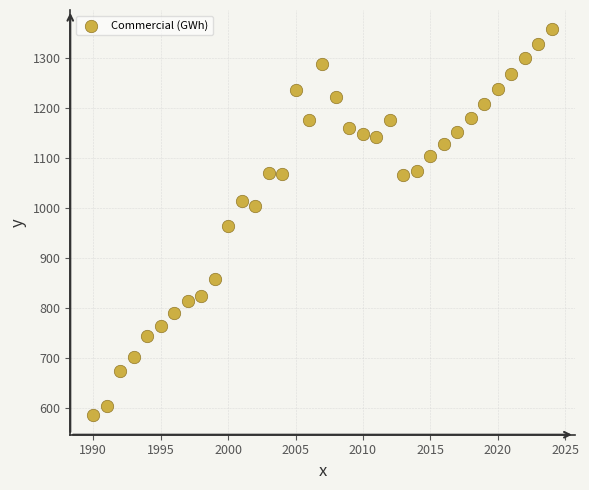

What is the range of X values (max minus min)?

34.0